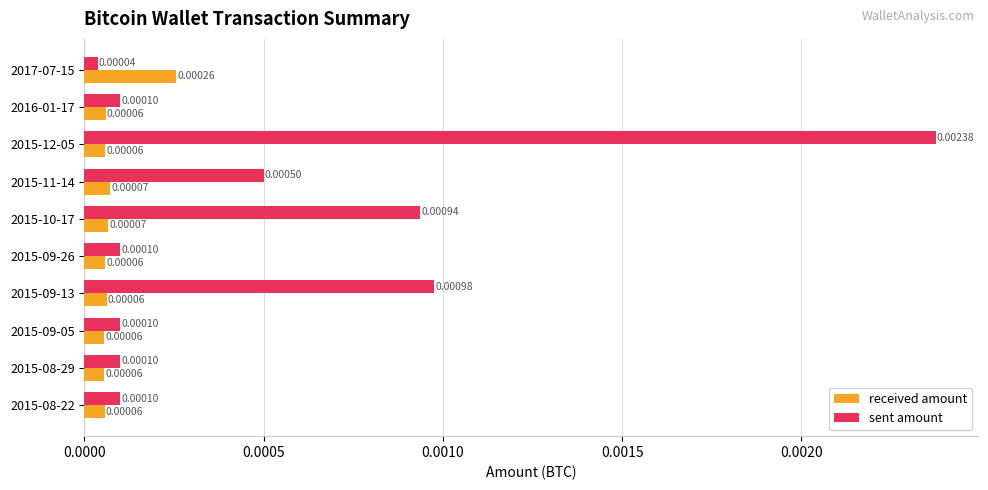

Which series has the widest spread of values?

sent amount